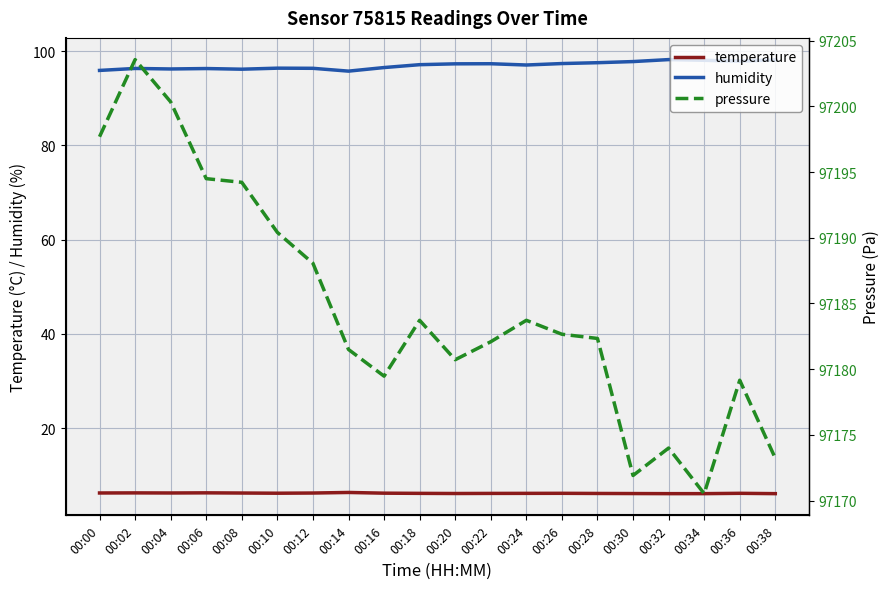

True or false: humidity and pressure intersect in this chart.

False